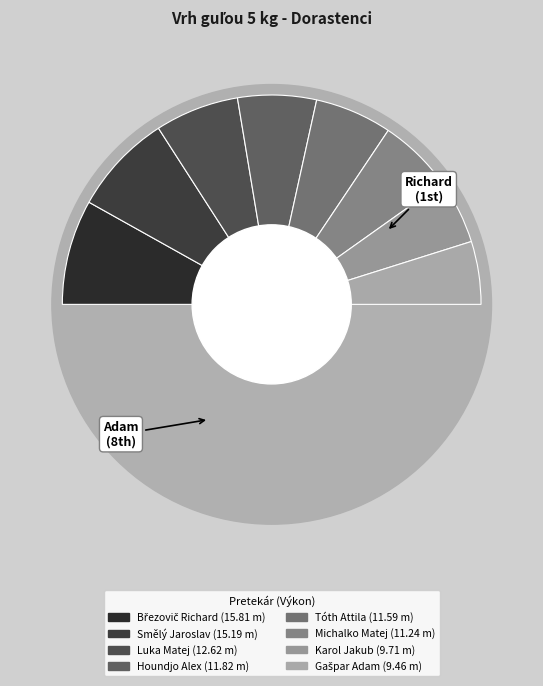

How many segments does this pie chart have?

8